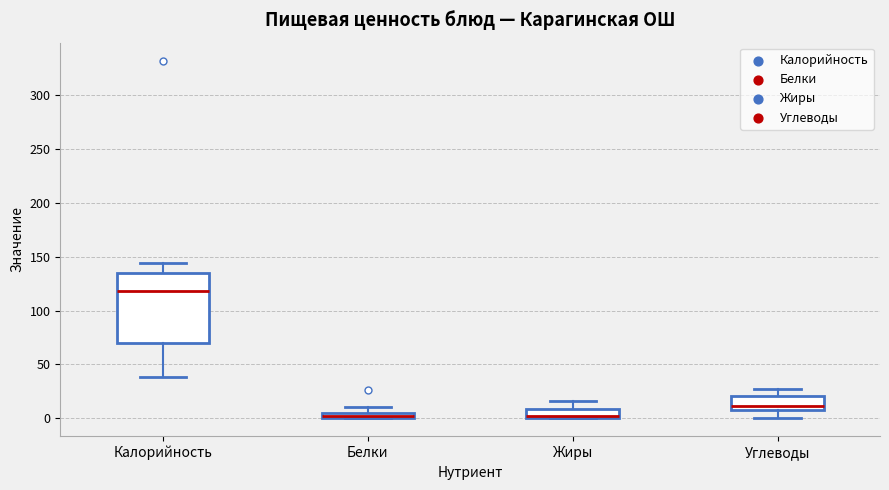

Where does the lower whisker of the box for Углеводы end on the y-axis? The values are not printed on the chart, so give them approximately, as read against the axis.

0